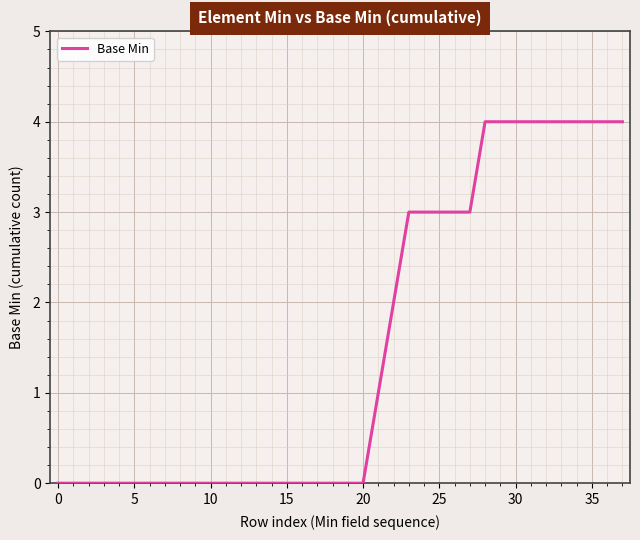

Reading left to right, extract all data points from this chart.

0	0	0	0	0	0	0	0	0	0	0	0	0	0	0	0	0	0	0	0	0	1	2	3	3	3	3	3	4	4	4	4	4	4	4	4	4	4